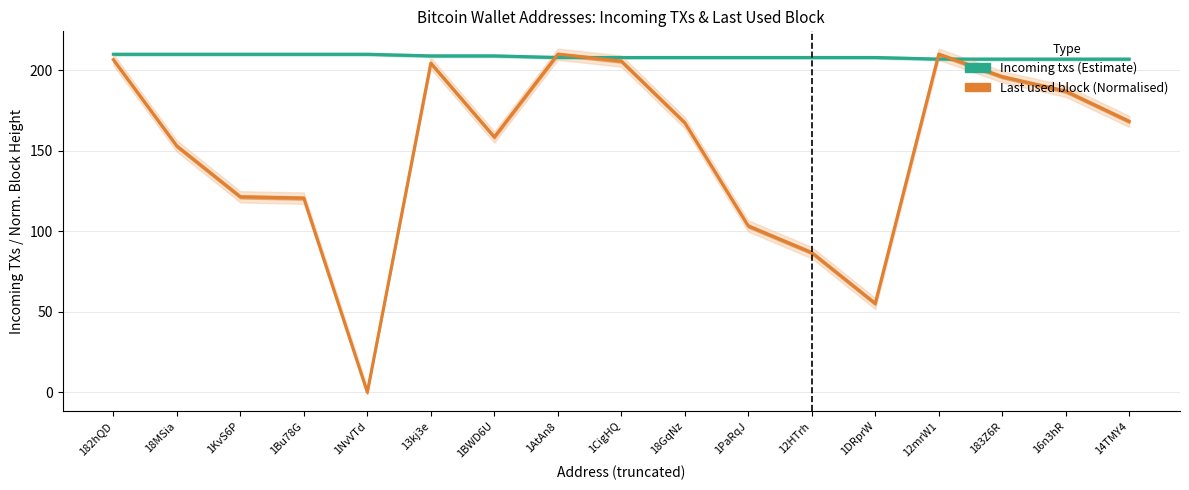

At which category does Last used block (normalised) reach its first local peak?

13kj3e